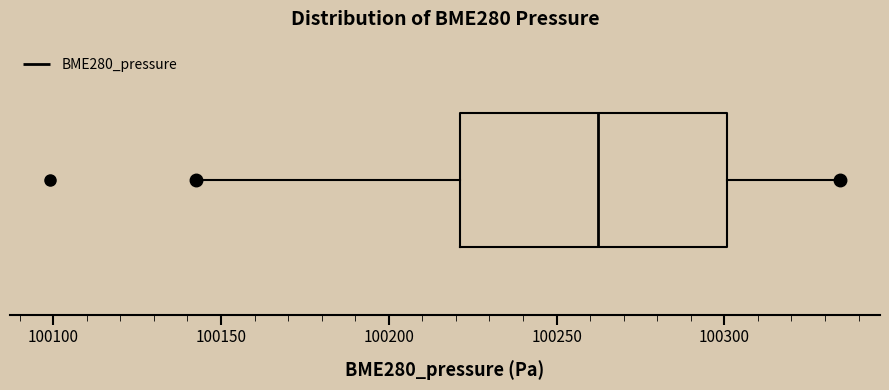

Read this box plot against the x-axis: the position of the median line, the range covered by the box, and the ends of both whiskers. The values are not printed on the chart, so give them approximately, as read against the axis.

median 100260, box 100220 to 100300, whiskers 100140 to 100335